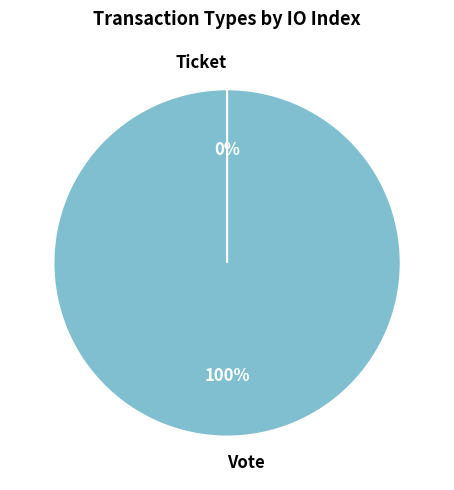

The Ticket slice represents 0% of the pie. True or false?

True